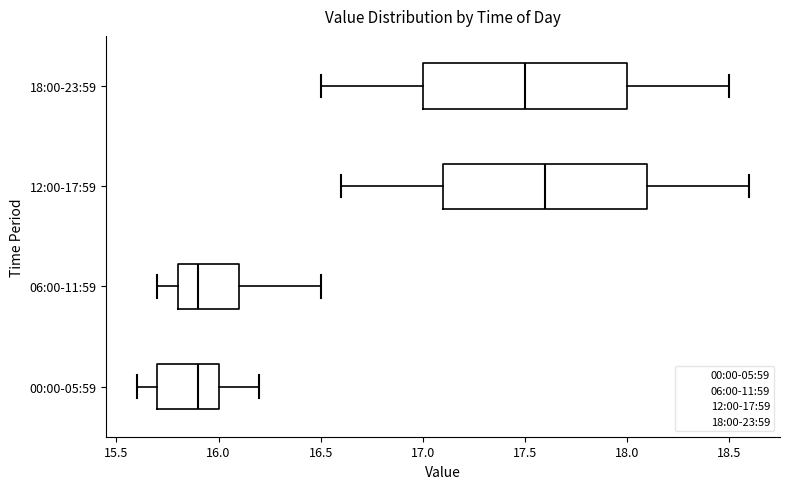

Reading bottom to top, transcribe this box plot: for each box, give where its median line is, the range the box spans, and where its two whiskers end, as read against the x-axis. The values are not printed on the chart, so give them approximately, as read against the axis.

00:00-05:59: median 15.9, box 15.7 to 16.0, whiskers 15.6 to 16.2
06:00-11:59: median 15.9, box 15.8 to 16.1, whiskers 15.7 to 16.5
12:00-17:59: median 17.6, box 17.1 to 18.1, whiskers 16.6 to 18.6
18:00-23:59: median 17.5, box 17.0 to 18.0, whiskers 16.5 to 18.5